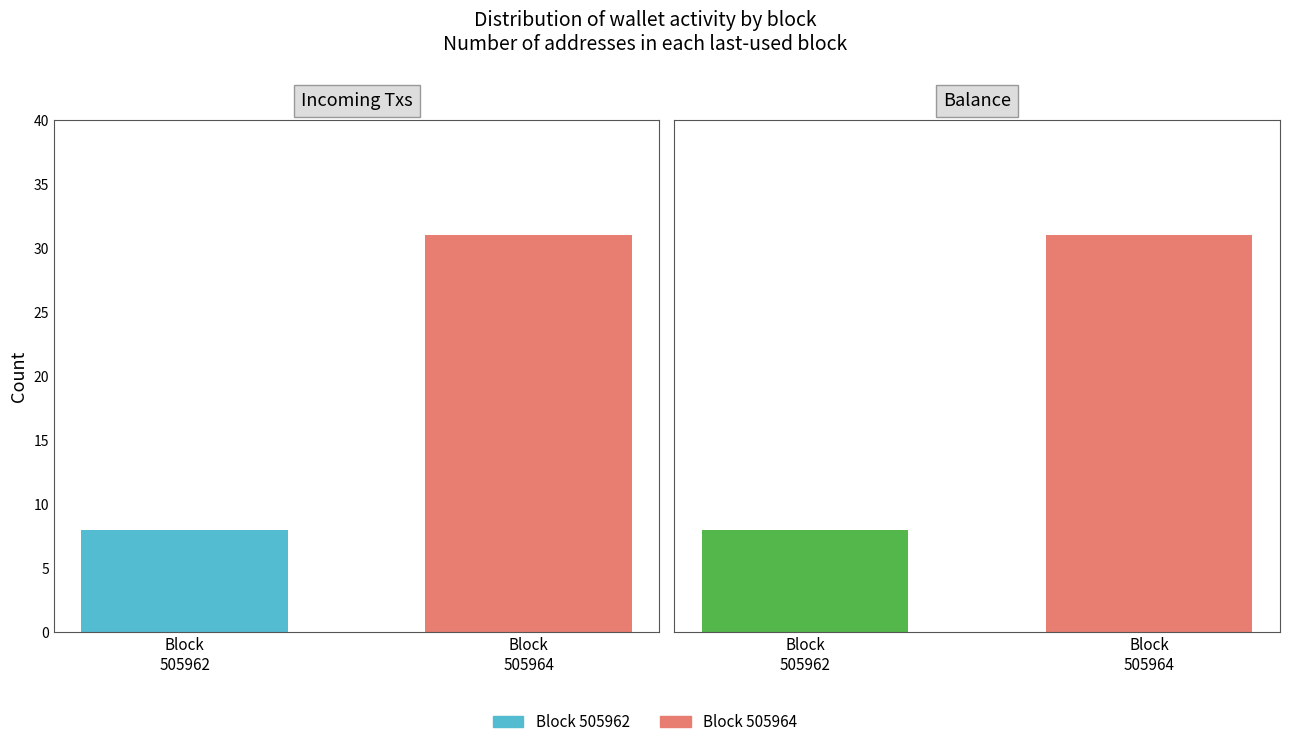

Between Block
505962 and Block
505964, which series saw the biggest shift?

Incoming Txs